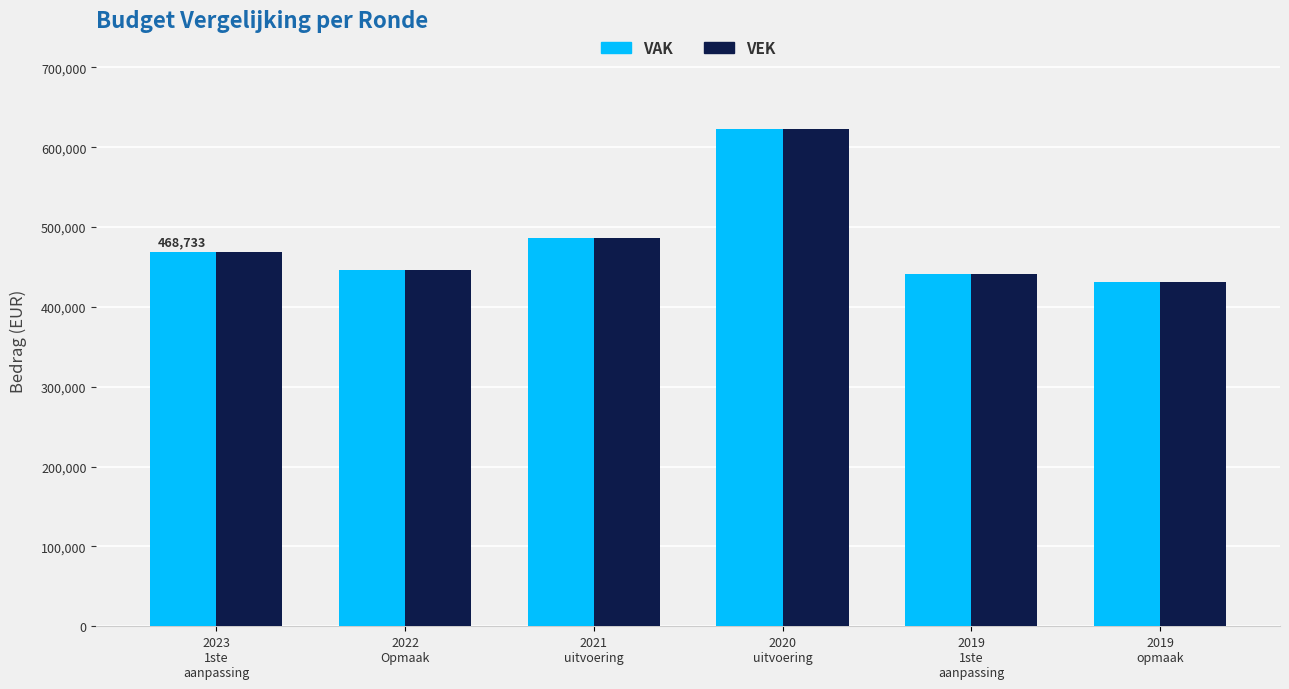

At which category is the sum across all series the highest?

2020
uitvoering